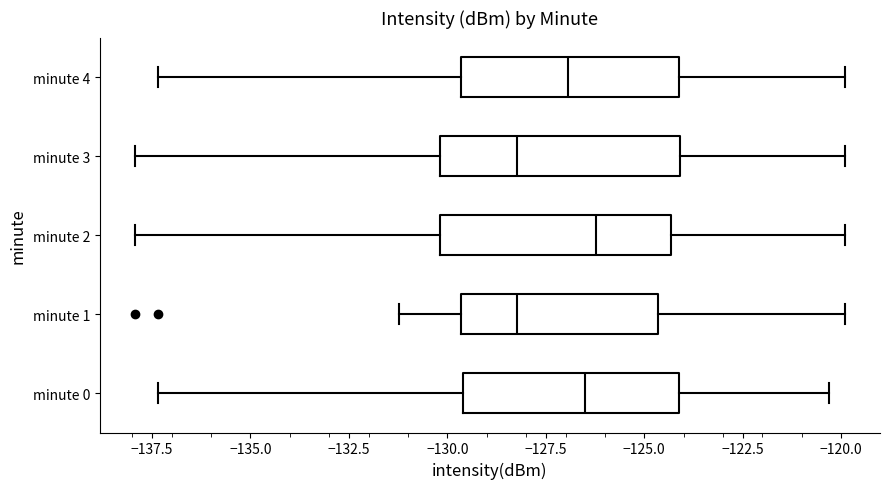

Reading bottom to top, read every box against the x-axis: the position of its median line, the range the box covers, and the ends of its whiskers. The values are not printed on the chart, so give them approximately, as read against the axis.

minute 0: median -126.5, box -129.5 to -124.0, whiskers -137.5 to -120.5
minute 1: median -128.0, box -129.5 to -124.5, whiskers -131.0 to -120.0
minute 2: median -126.0, box -130.0 to -124.5, whiskers -138.0 to -120.0
minute 3: median -128.0, box -130.0 to -124.0, whiskers -138.0 to -120.0
minute 4: median -127.0, box -129.5 to -124.0, whiskers -137.5 to -120.0